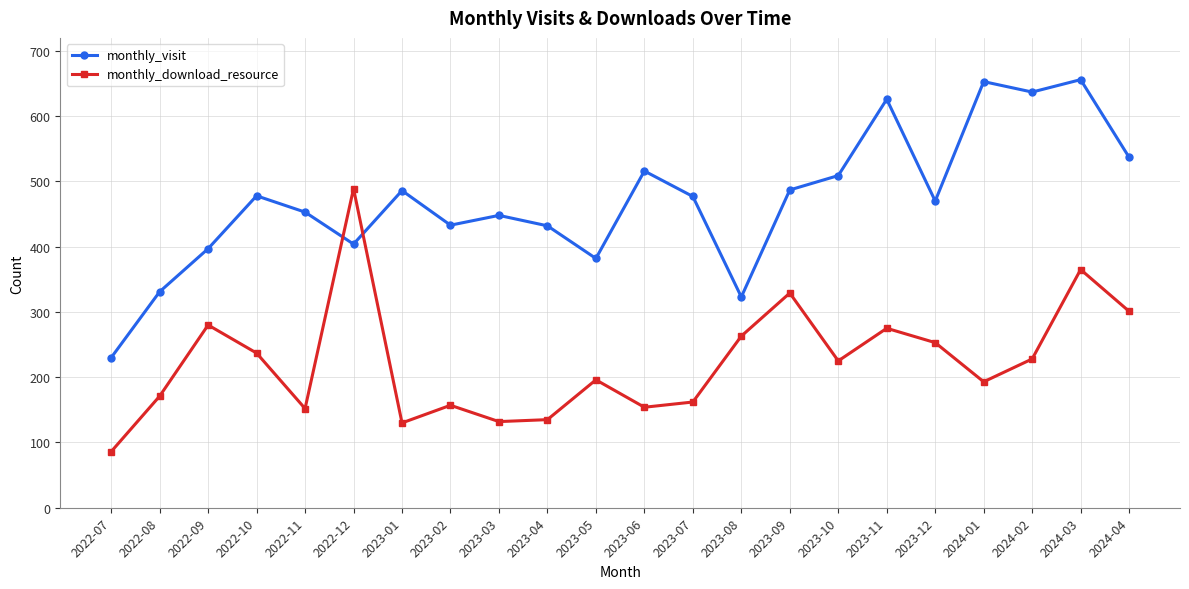

What are all the series names shown in the legend?

monthly_visit, monthly_download_resource